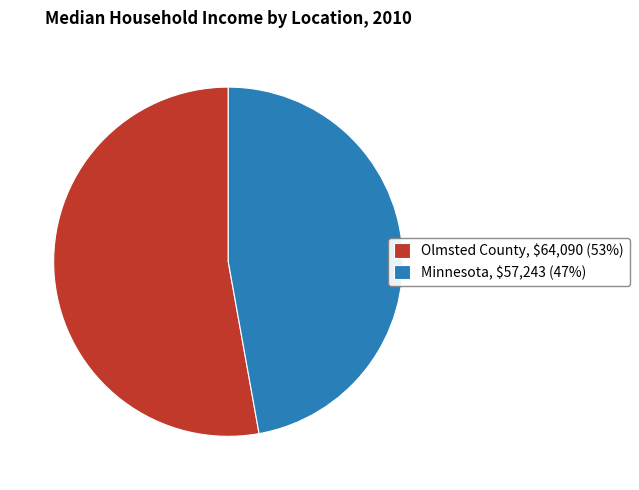

Which category has the smallest portion of the pie?

Minnesota